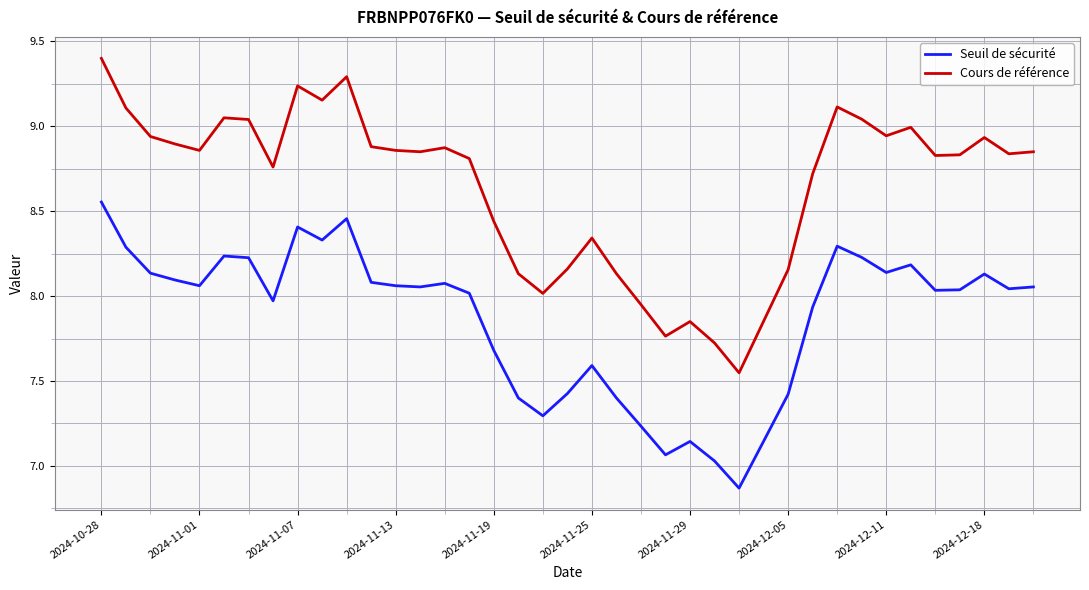

True or false: Seuil de sécurité and Cours de référence intersect in this chart.

False